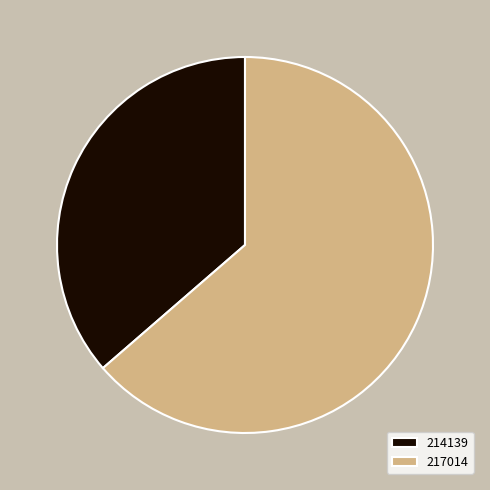

Is the sum of 214139 and 217014 greater than half?

Yes